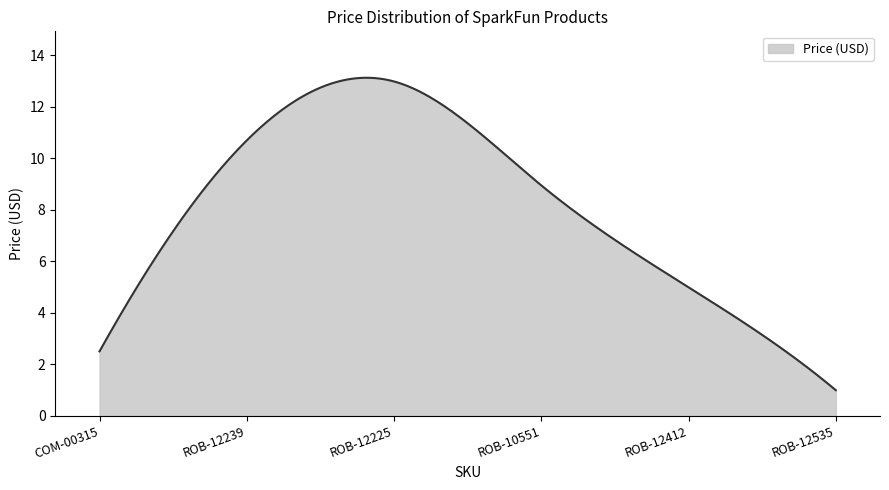

What is the difference between the maximum and minimum values?

12.1